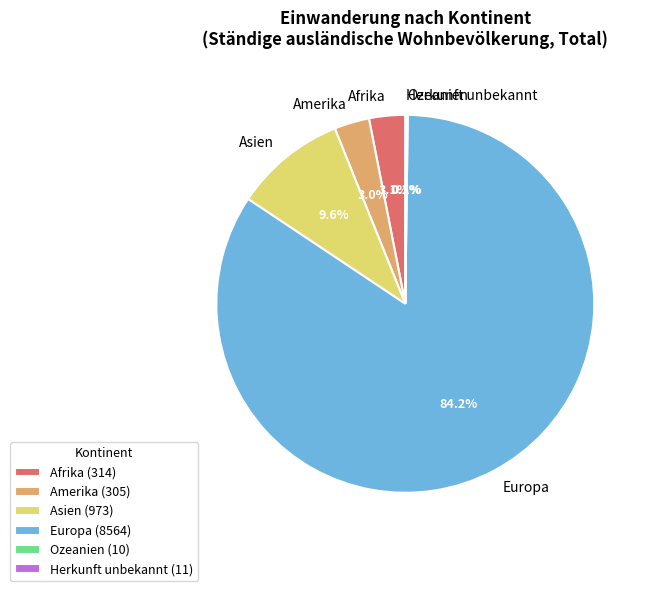

The Asien slice represents 10% of the pie. True or false?

True